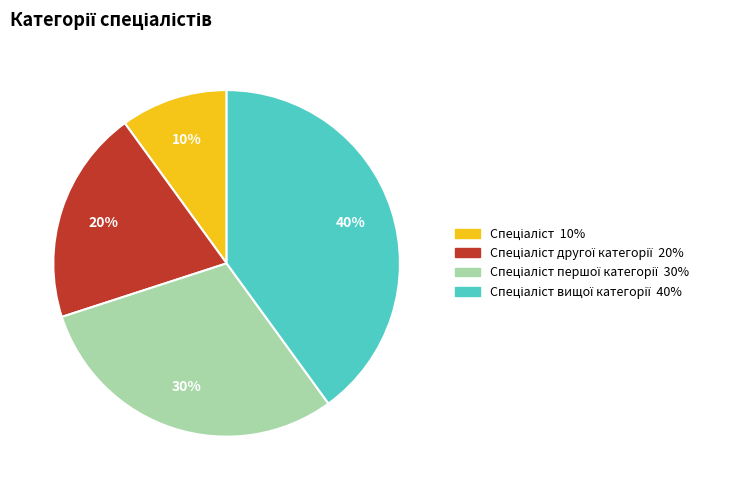

To the nearest percent, what is the average slice percentage?

25%